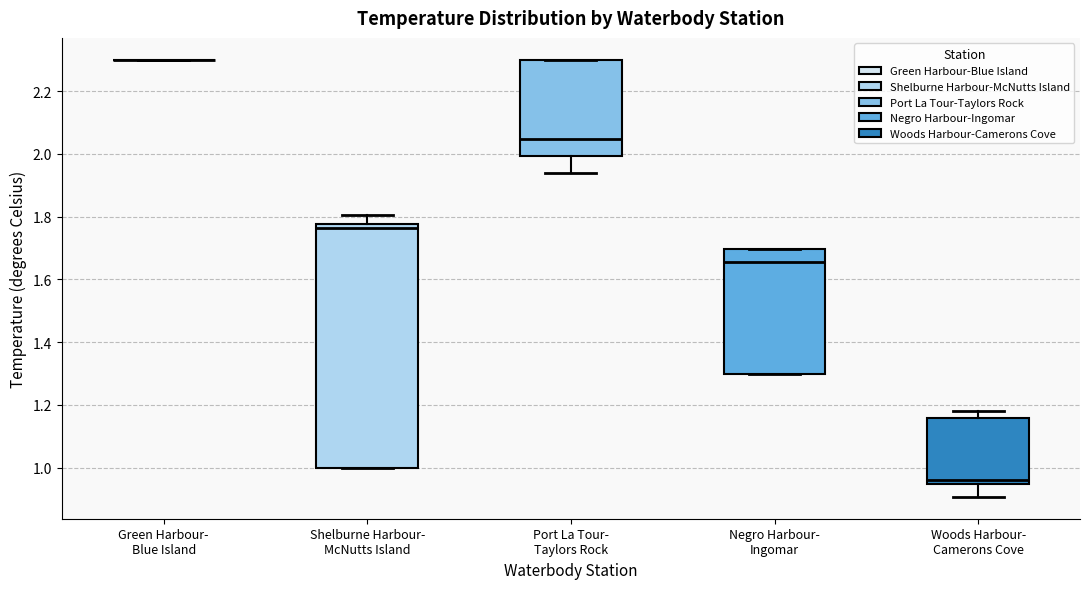

Which box is the tallest, from its lower edge to its upper edge?

Shelburne Harbour- McNutts Island